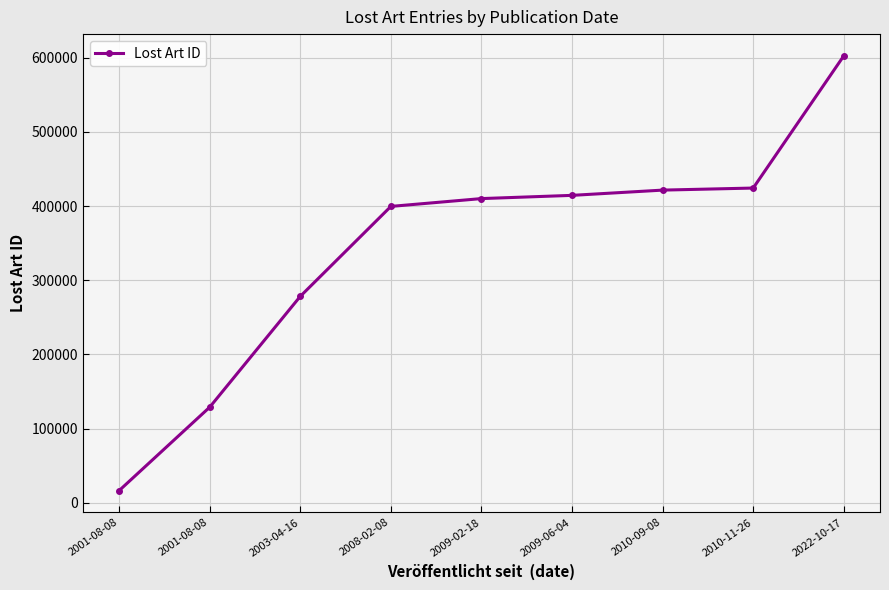

What is the label of the 5th point from the right?

2009-02-18